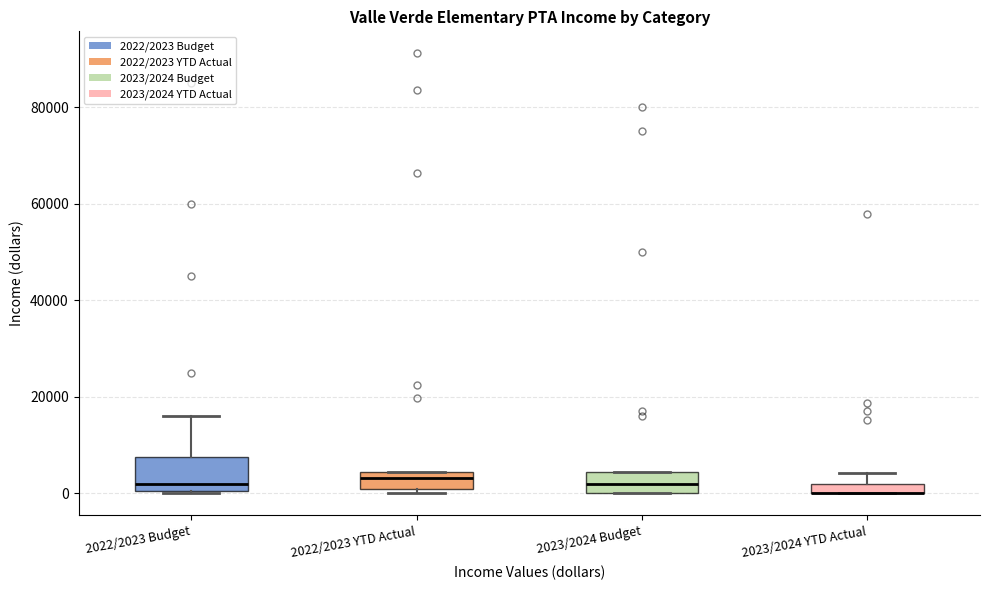

Comparing the boxes themselves (not the whiskers), which one is the tallest?

2022/2023 Budget